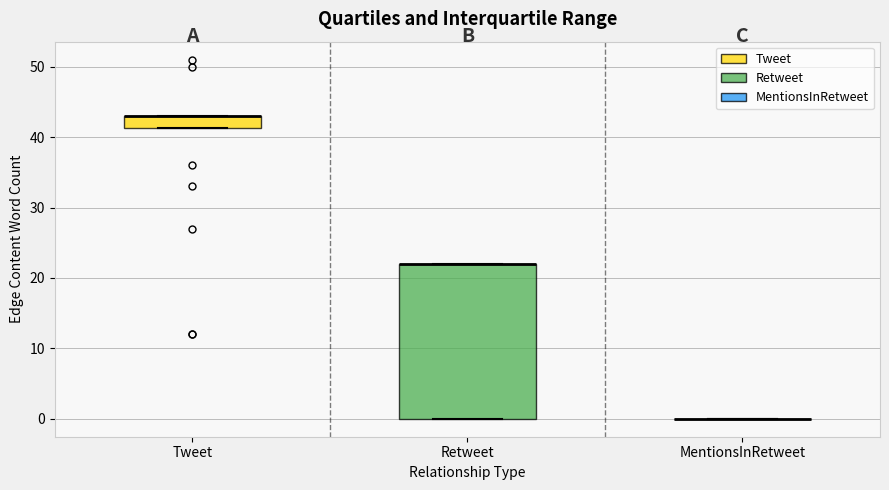

Reading left to right, read every box against the y-axis: the position of its median line, the range the box covers, and the ends of its whiskers. The values are not printed on the chart, so give them approximately, as read against the axis.

Tweet: median 43 (drawn on the box's upper edge), box 41 to 43, whiskers 41 to 43
Retweet: median 22 (drawn on the box's upper edge), box 0 to 22, whiskers 0 to 22
MentionsInRetweet: box collapsed to a line at 0, whiskers 0 to 0